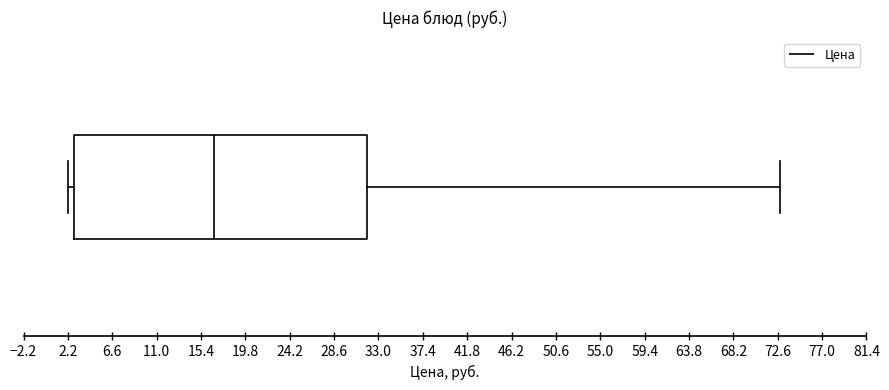

Read this box plot against the x-axis: the position of the median line, the range covered by the box, and the ends of both whiskers. The values are not printed on the chart, so give them approximately, as read against the axis.

median 16.5, box 3.0 to 32.0, whiskers 2.0 to 73.0